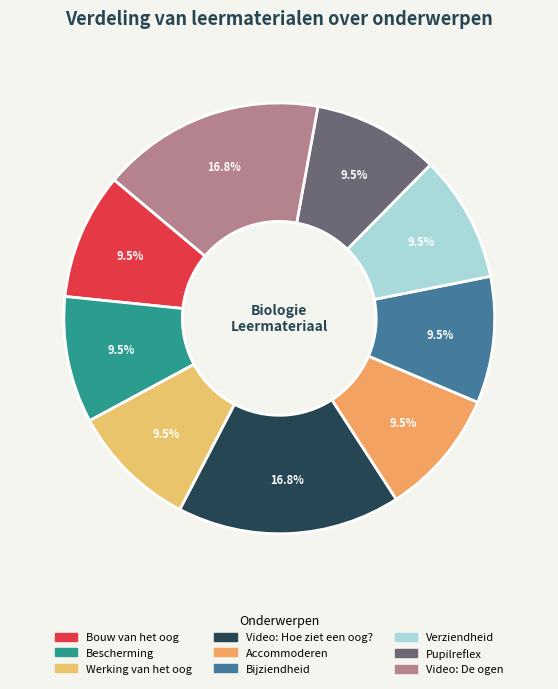

Which slice is the largest?

Video: Hoe ziet een oog?